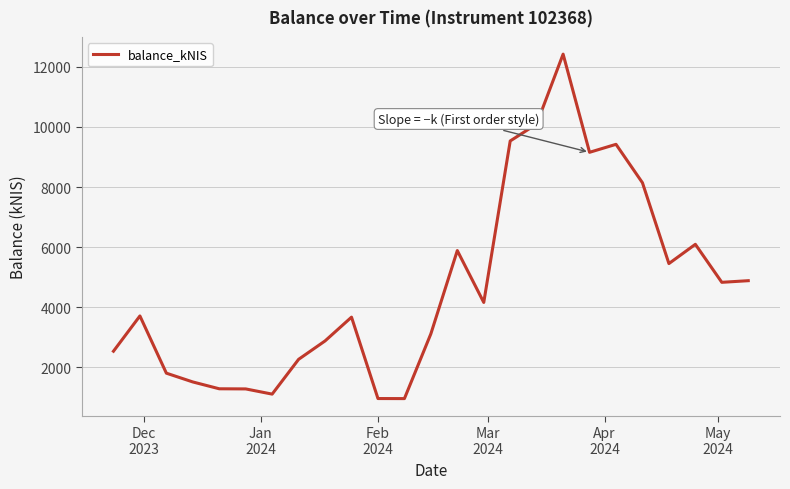

What is the difference between the maximum and minimum values?

11454.3